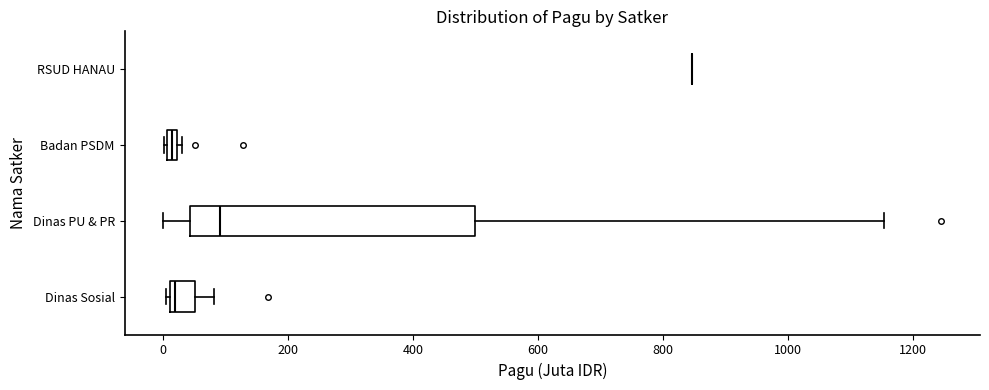

Where is the left edge of the box for Dinas Sosial on the x-axis? The values are not printed on the chart, so give them approximately, as read against the axis.

20